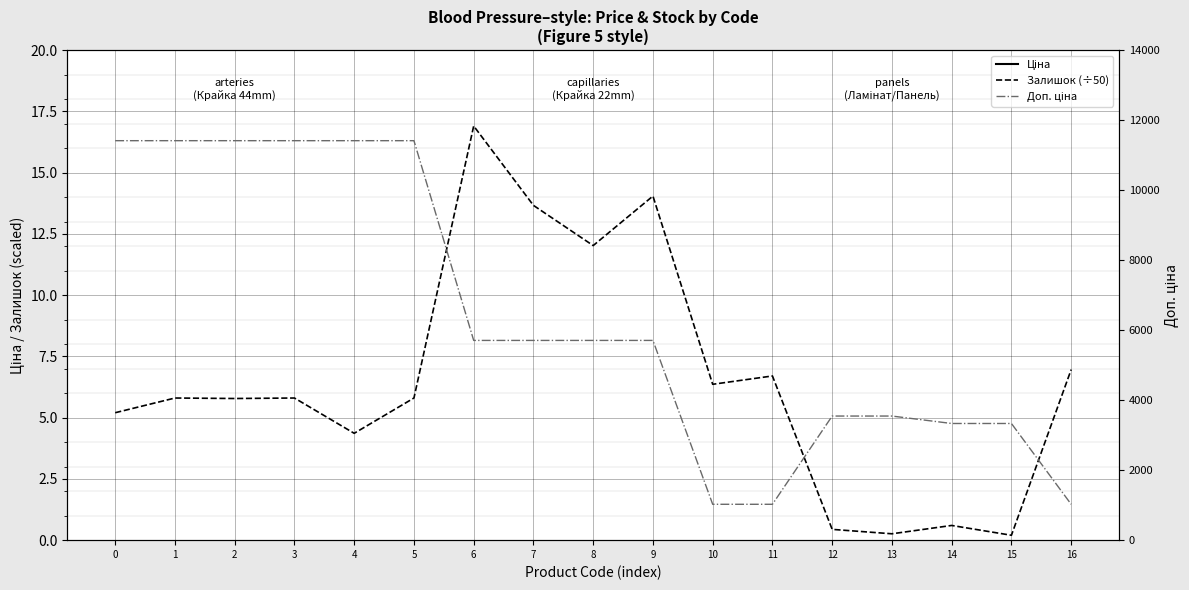

What is the value of the Доп. ціна point at the 6th from the left?

11410.0